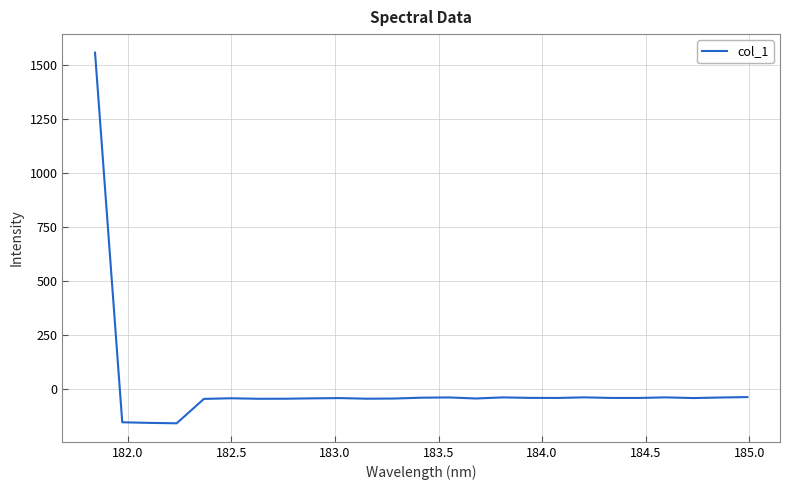

Count the number of categories in the chart.

25